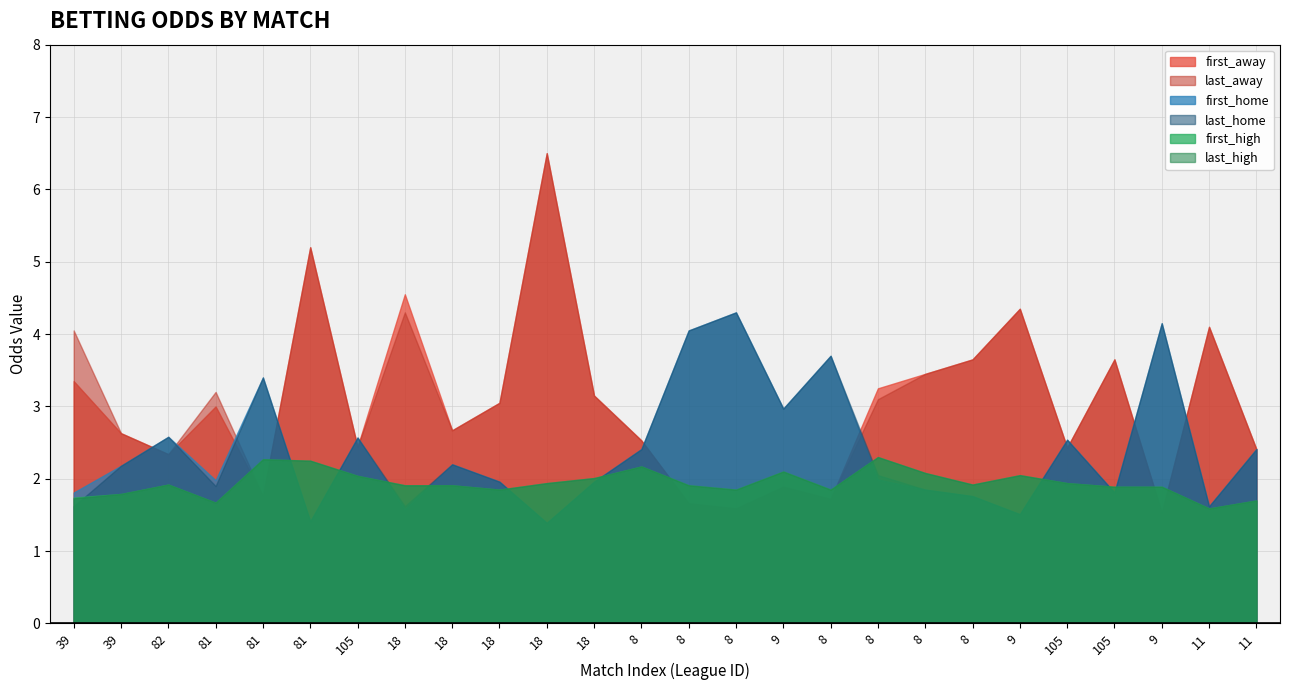

How many data points does each series have?

26